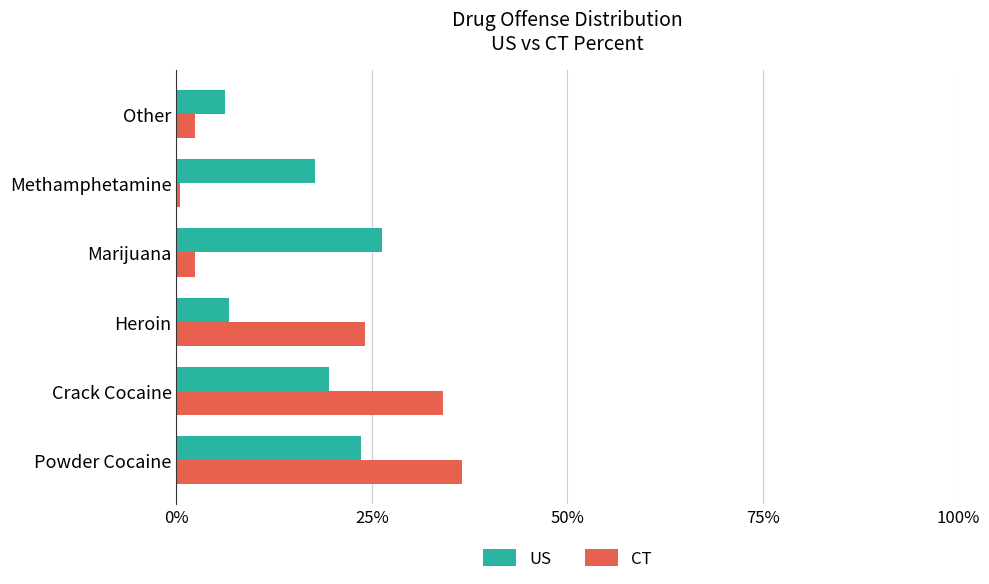

At which category is the sum across all series the highest?

Powder Cocaine